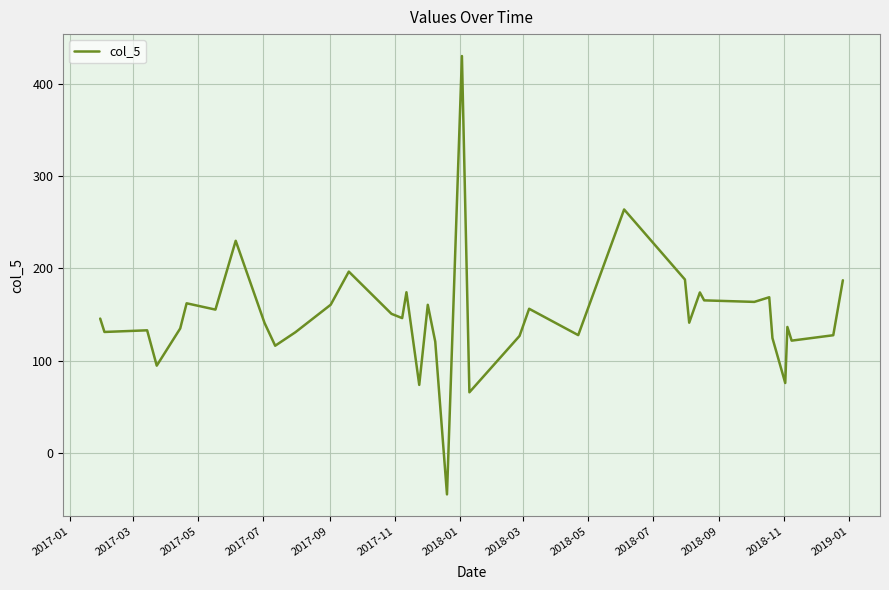

What is the difference between the maximum and minimum values?

475.0